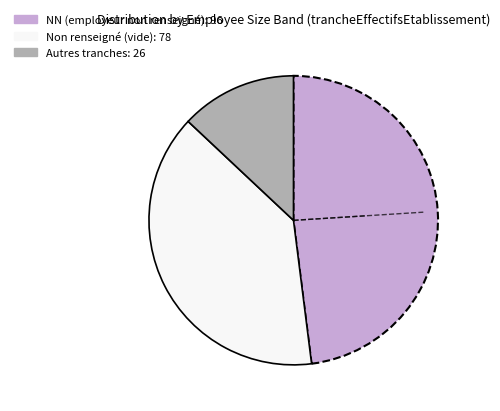

How many slices are in this pie chart?

3